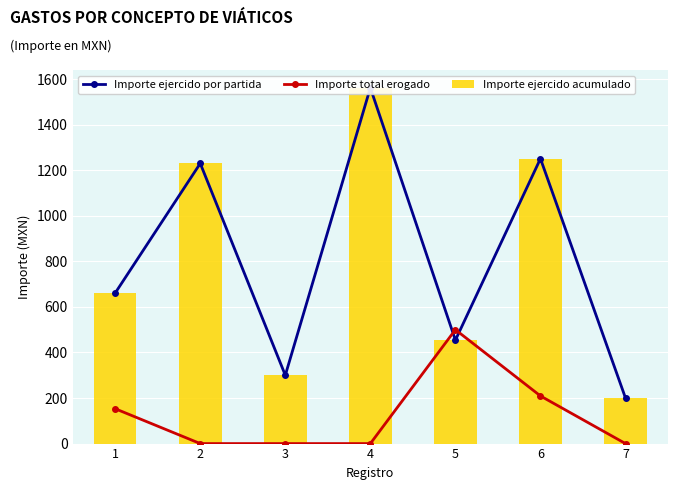

The value of Importe ejercido por partida at 1 is 661.0. True or false?

True